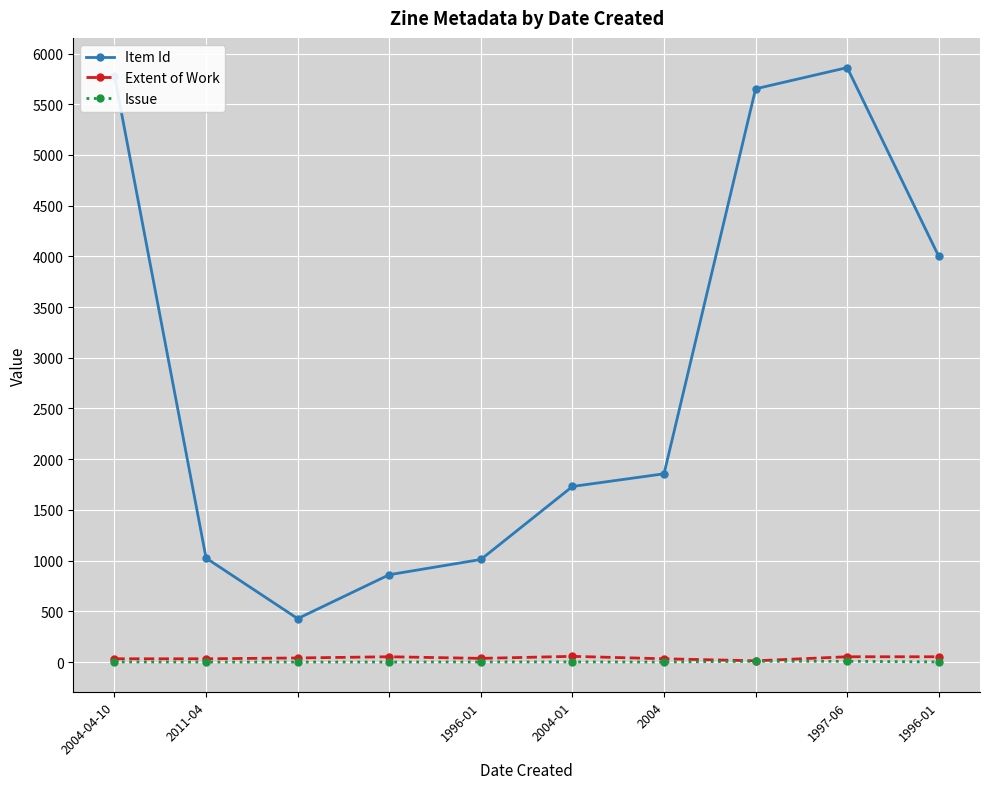

True or false: Item Id and Issue intersect in this chart.

False